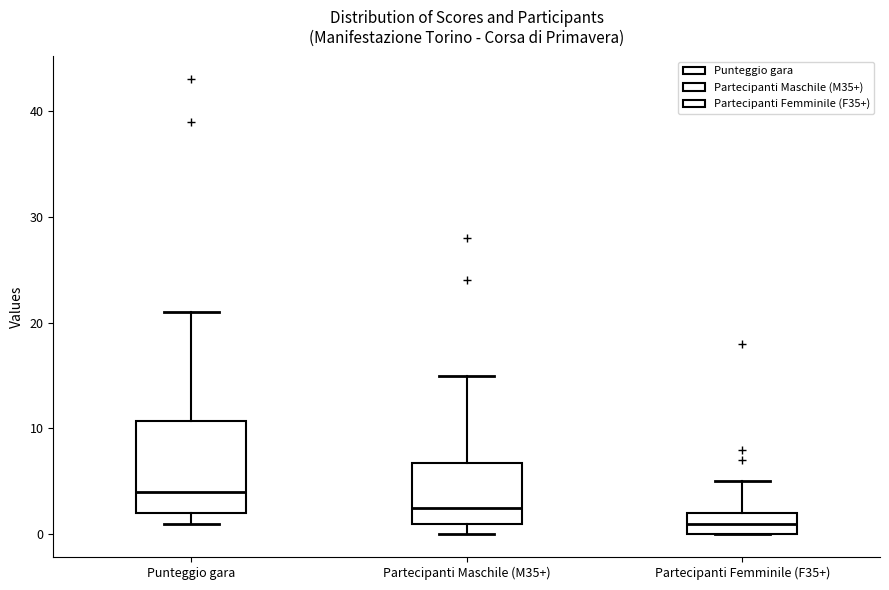

Reading left to right, read every box against the y-axis: the position of its median line, the range the box covers, and the ends of its whiskers. The values are not printed on the chart, so give them approximately, as read against the axis.

Punteggio gara: median 4, box 2 to 11, whiskers 1 to 21
Partecipanti Maschile (M35+): median 3, box 1 to 7, whiskers 0 to 15
Partecipanti Femminile (F35+): median 1, box 0 to 2, whiskers 0 to 5